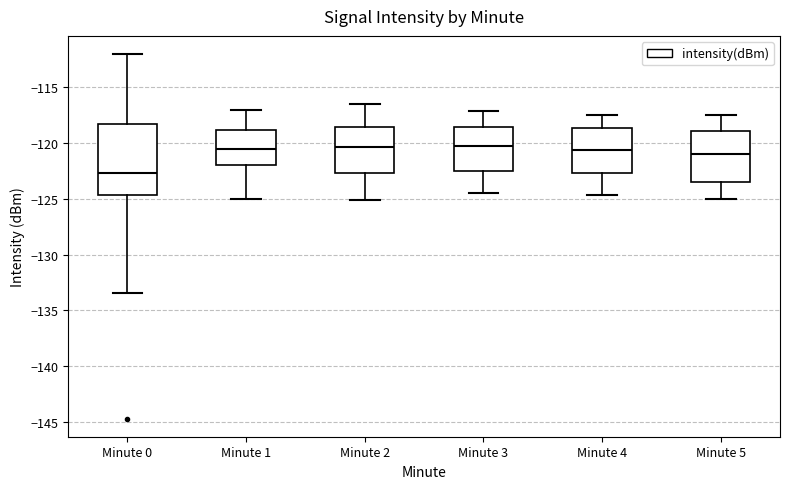

Where is the upper edge of the box for Minute 4 on the y-axis? The values are not printed on the chart, so give them approximately, as read against the axis.

-118.5